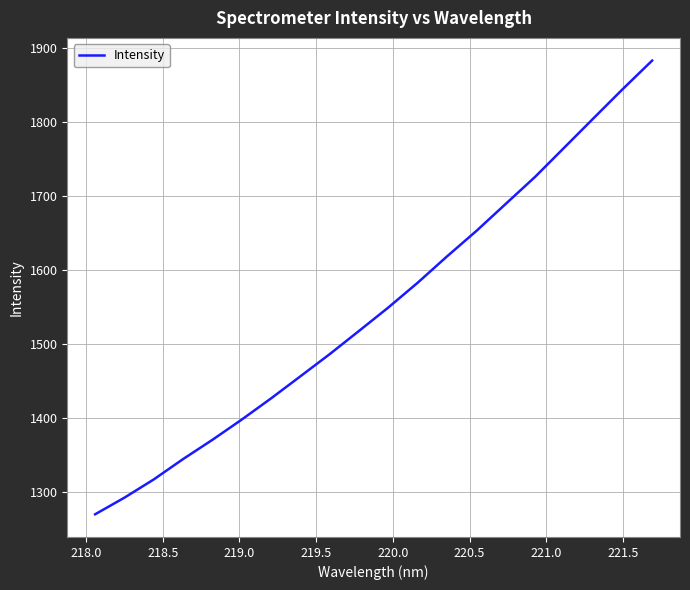

What is the difference between the maximum and minimum values?

613.3